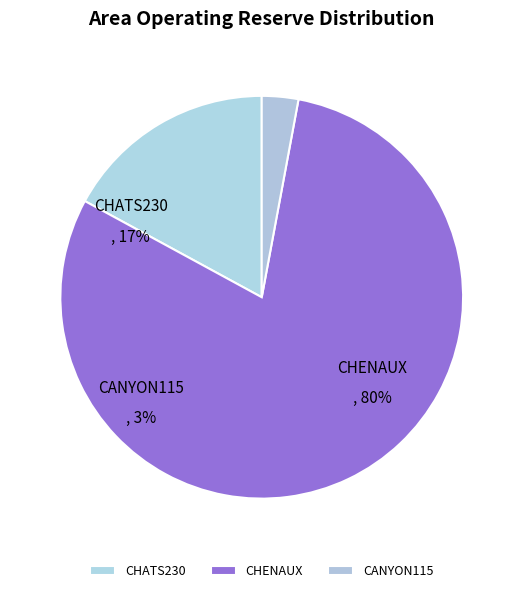

What is the total percentage of CHENAUX and CANYON115?

82.9%